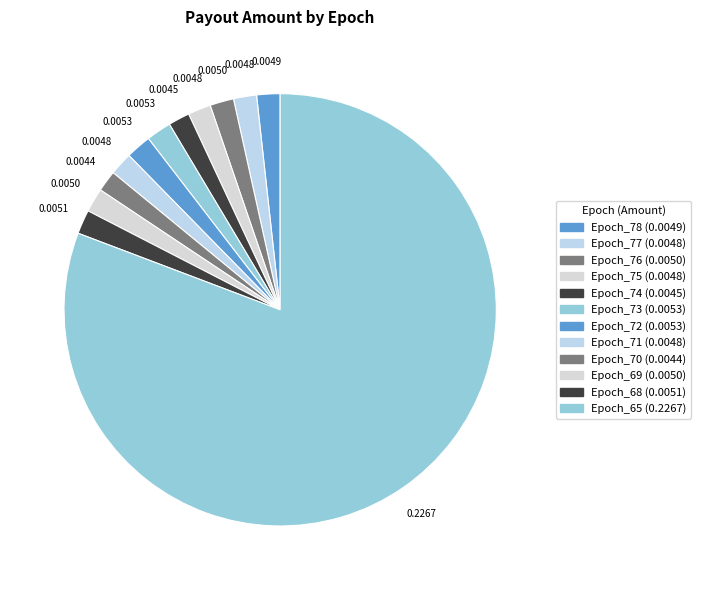

Count the number of slices in the pie.

12